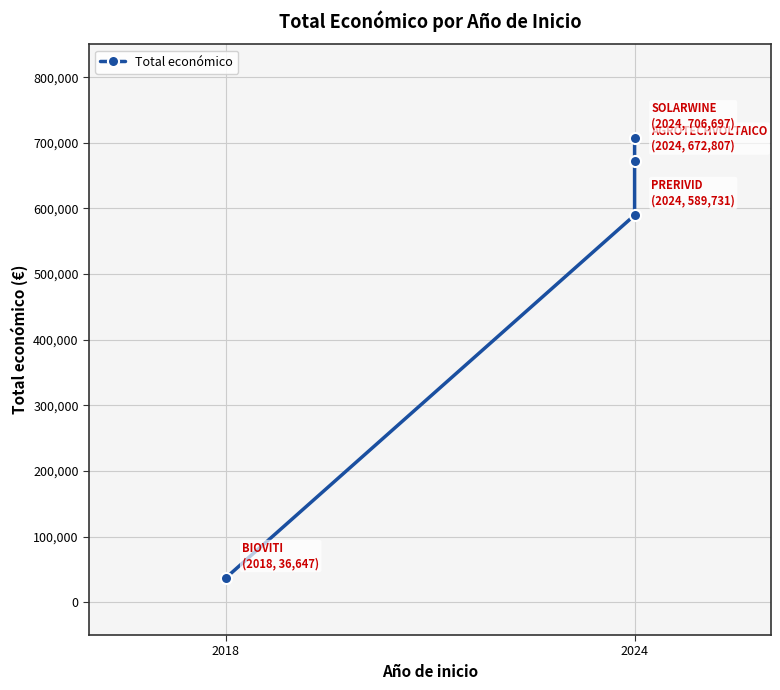

True or false: the data shows 706697 at 2024.

True